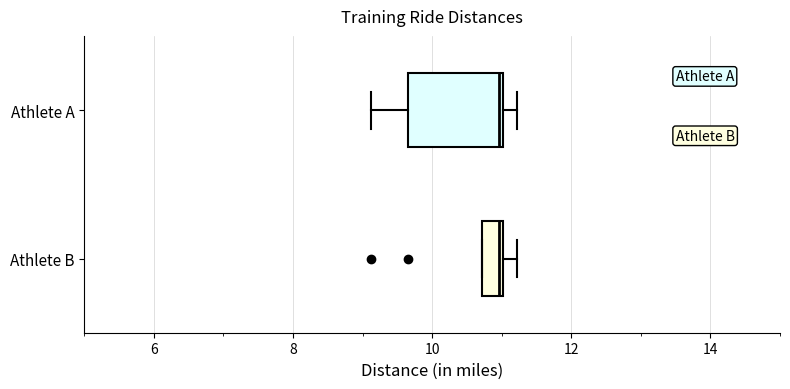

Where does the right whisker of the box for Athlete A end on the x-axis? The values are not printed on the chart, so give them approximately, as read against the axis.

11.2